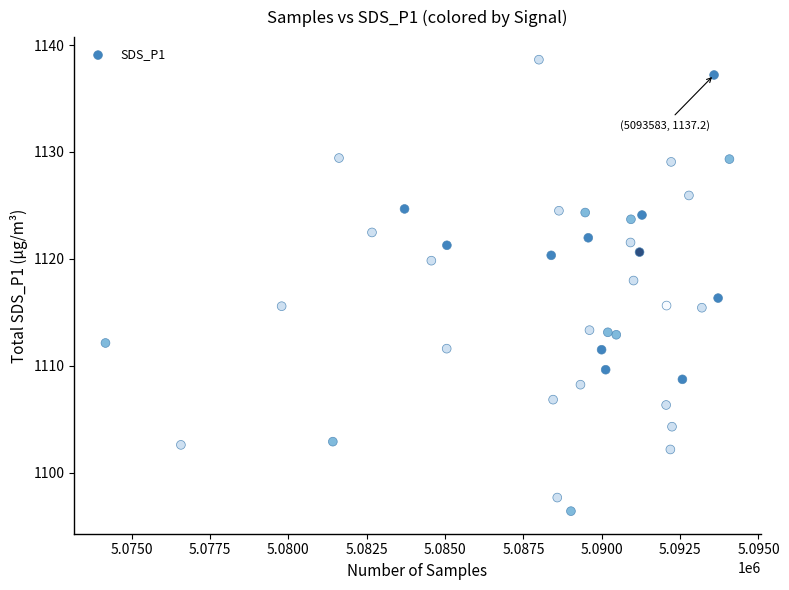

What is the range of X values (max minus min)?

19905.0